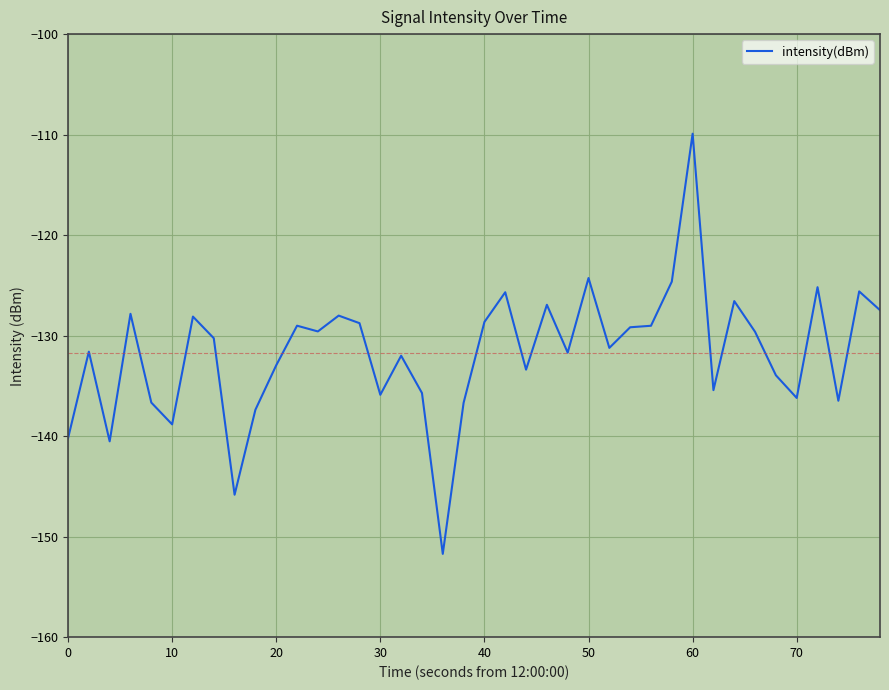

Does the chart have visible grid lines?

Yes